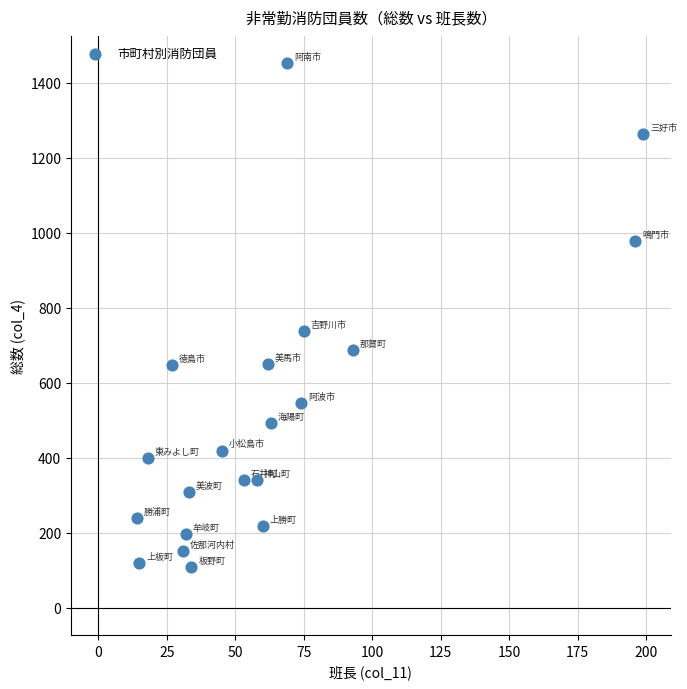

What is the range of Y values (max minus min)?

1344